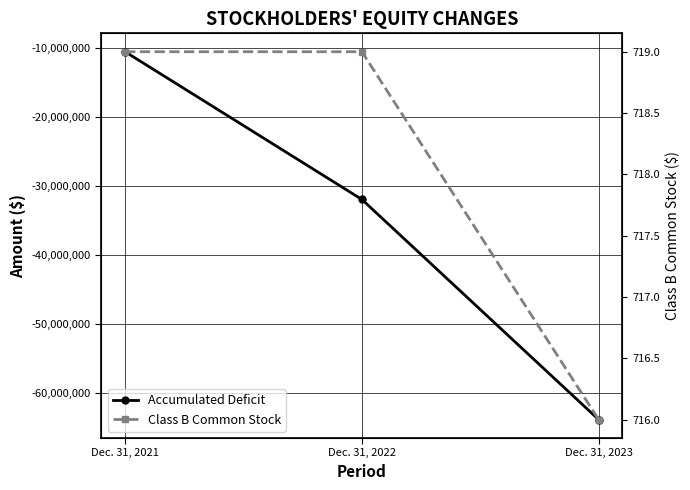

What is the spread (max minus min) of values at Dec. 31, 2022?

31976173